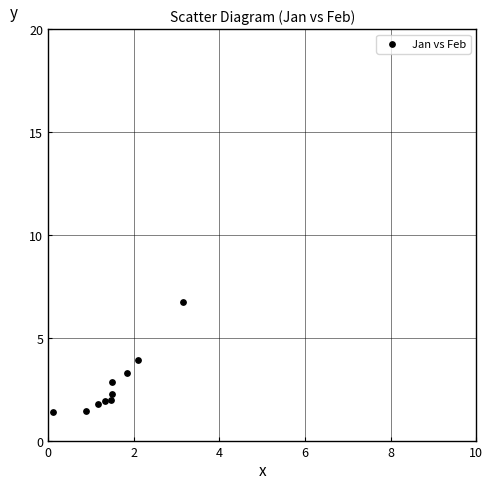

What is the average Y value?

2.8